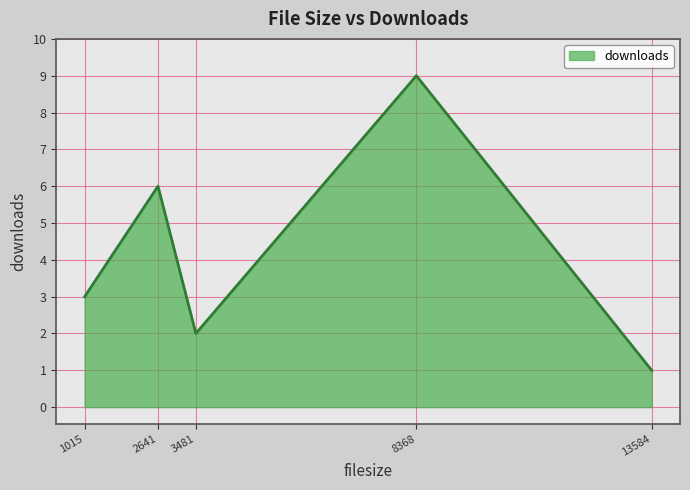

What is the change in value from 2641 to 3481?

-4